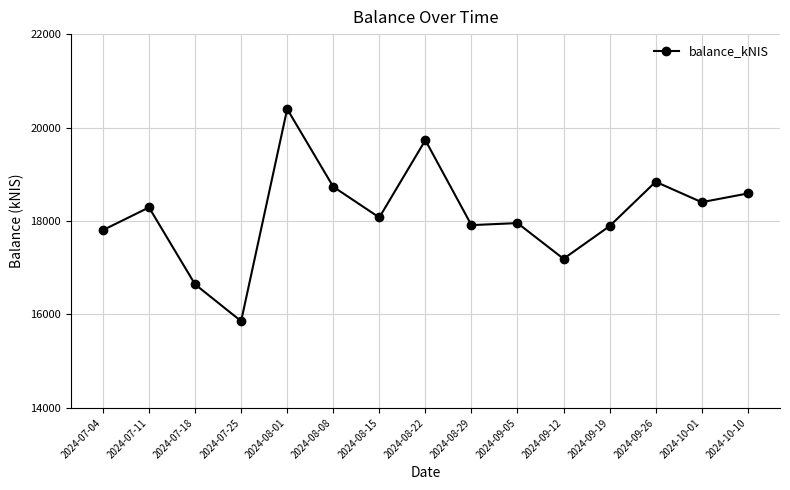

What is the label of the 14th point from the right?

2024-07-11